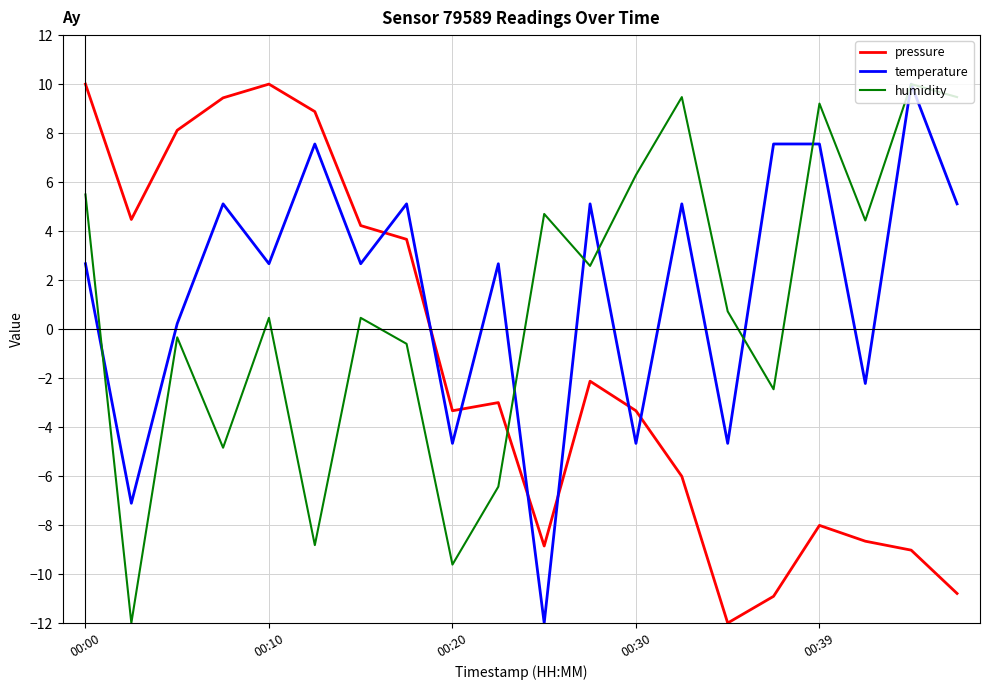

What is the lowest value of the humidity series?

-12.0